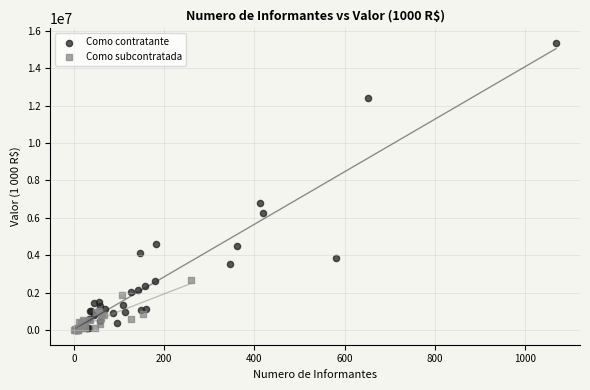

Which series contains the highest Y value?

Como contratante